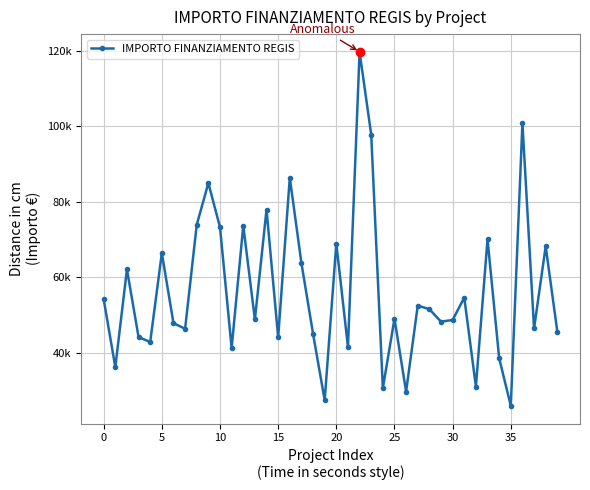

What is the sum of all values?

2258793.9